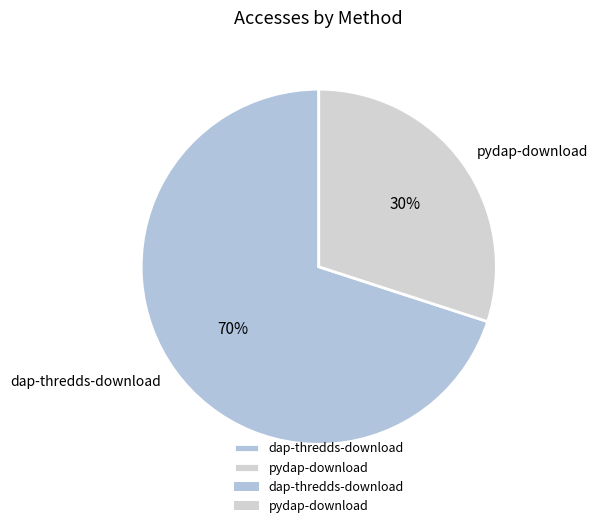

Rank the categories by value from highest to lowest.

dap-thredds-download, pydap-download